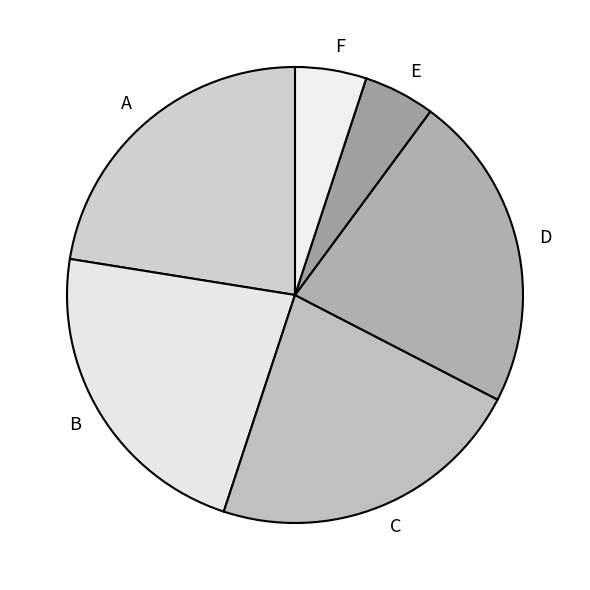

How many slices are in this pie chart?

6